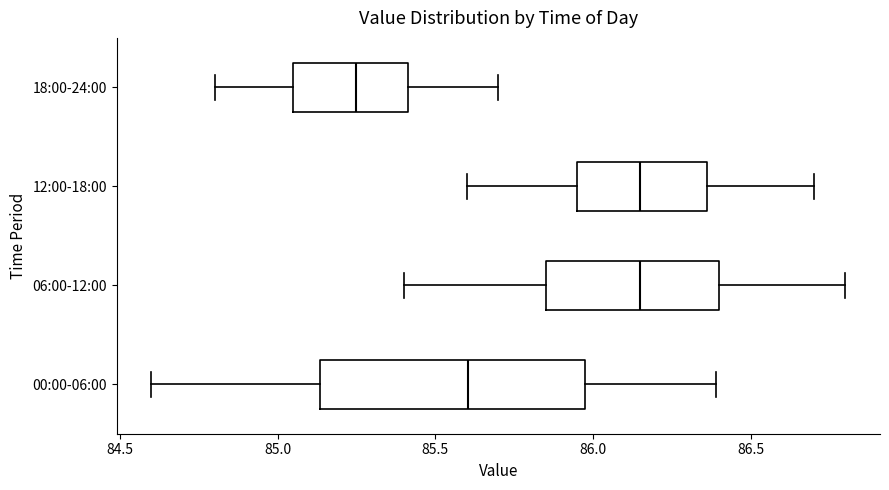

Reading bottom to top, transcribe this box plot: for each box, give where its median line is, the range the box spans, and where its two whiskers end, as read against the x-axis. The values are not printed on the chart, so give them approximately, as read against the axis.

00:00-06:00: median 85.60, box 85.15 to 86.00, whiskers 84.60 to 86.40
06:00-12:00: median 86.15, box 85.85 to 86.40, whiskers 85.40 to 86.80
12:00-18:00: median 86.15, box 85.95 to 86.35, whiskers 85.60 to 86.70
18:00-24:00: median 85.25, box 85.05 to 85.40, whiskers 84.80 to 85.70